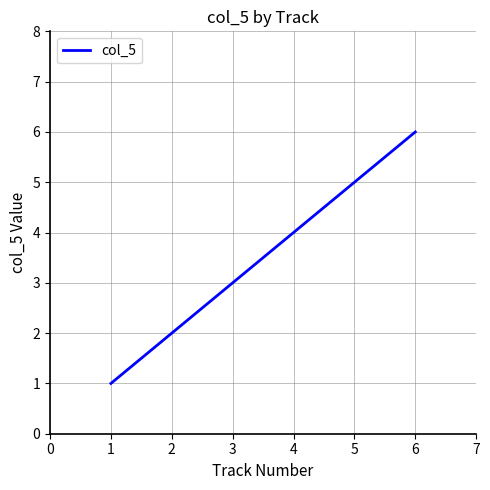

What is the difference between the values at 4 and 2?

2